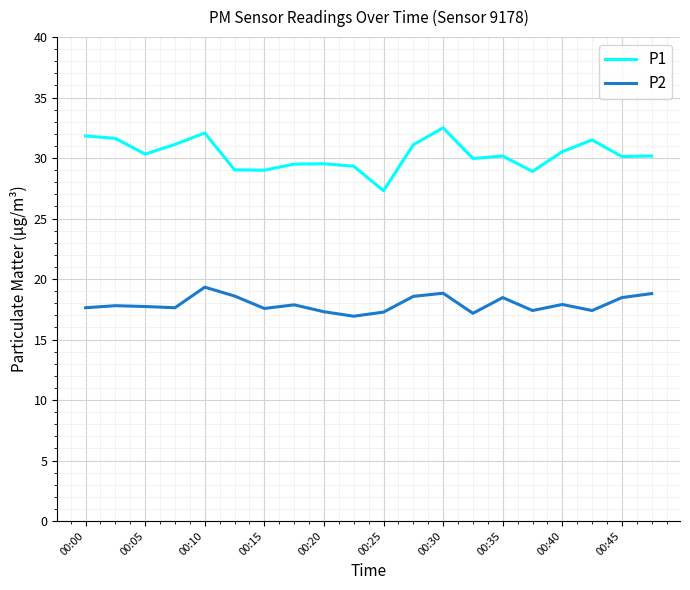

What is the difference between the maximum and minimum values in the P1 series?

5.2